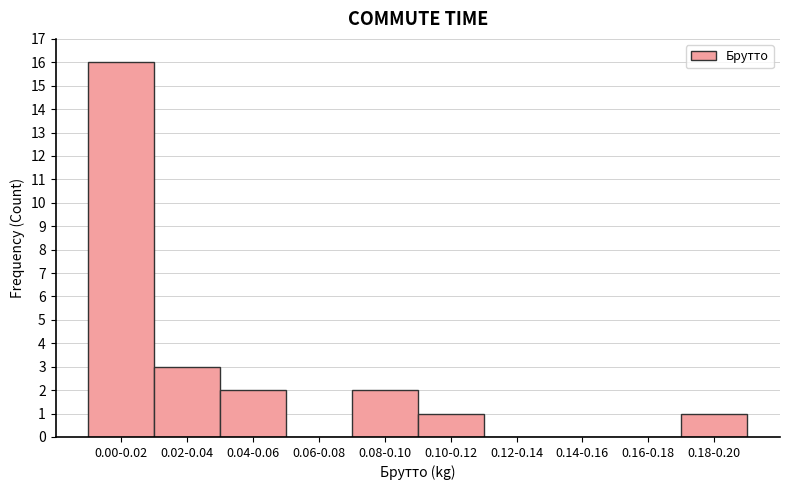

Reading left to right, transcribe all the data shown in this chart.

0.00-0.02=16	0.02-0.04=3	0.04-0.06=2	0.06-0.08=0	0.08-0.10=2	0.10-0.12=1	0.12-0.14=0	0.14-0.16=0	0.16-0.18=0	0.18-0.20=1